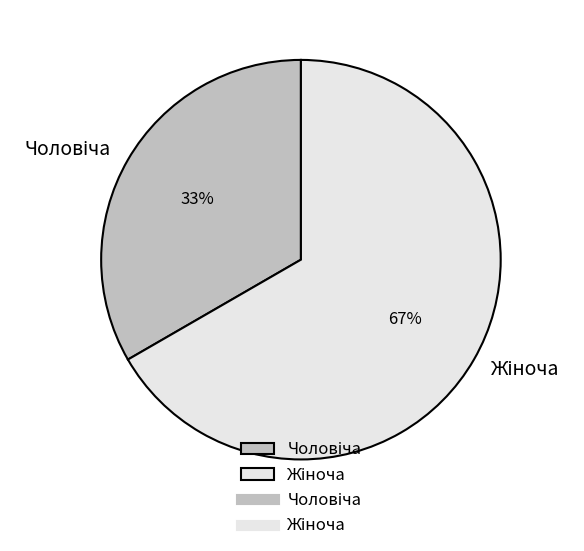

To the nearest percent, what is the average slice percentage?

50%